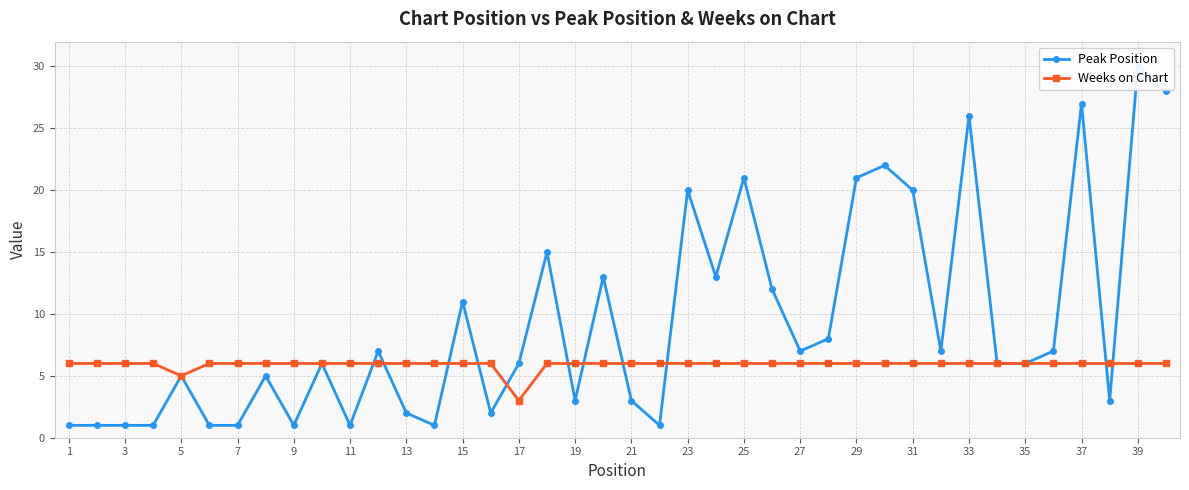

Rank the series by their maximum value, from highest to lowest.

Peak Position, Weeks on Chart